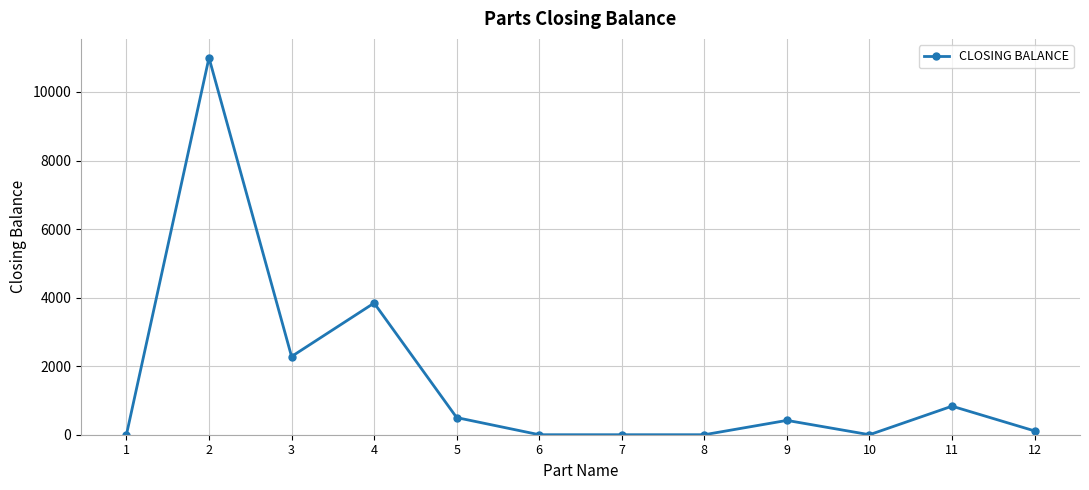

The value at 6 is 6498. True or false?

False